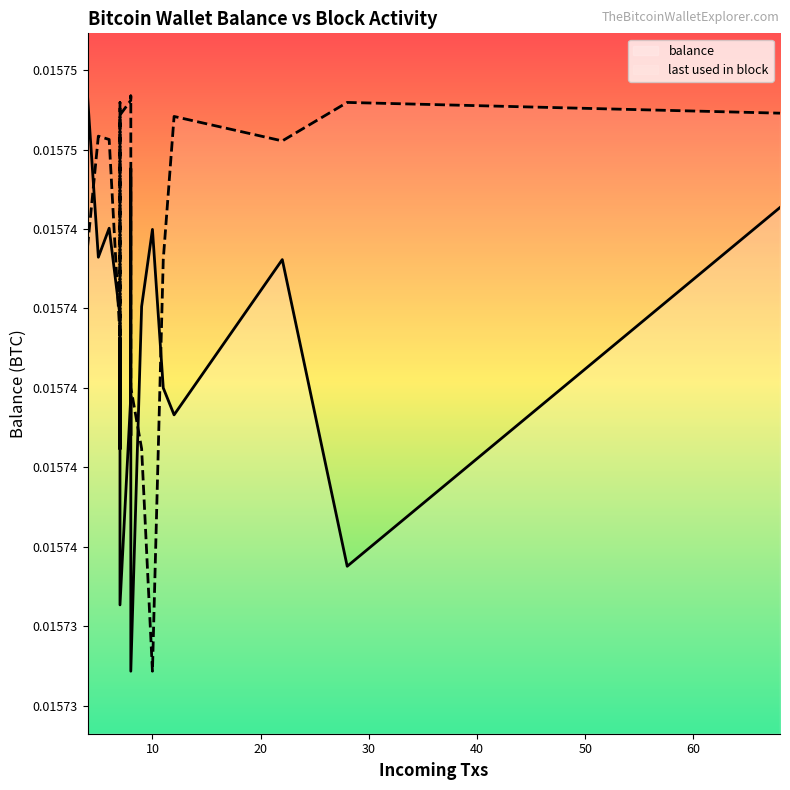

How many times do balance and last used in block cross each other?

7